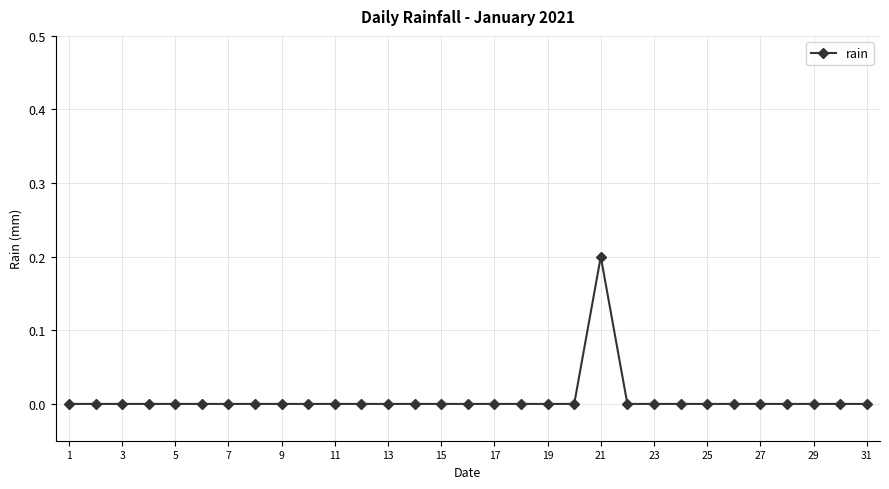

Count the number of categories in the chart.

31